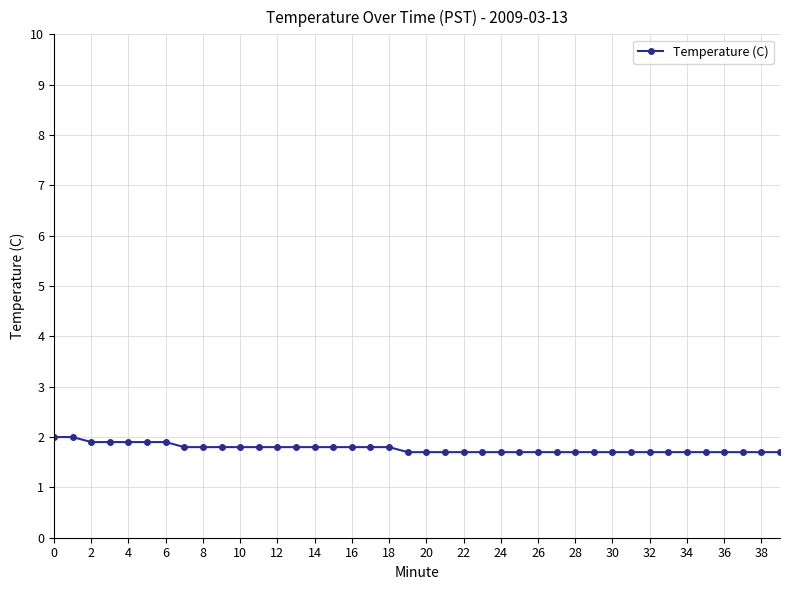

What is the value of the 35th point from the left?

1.7